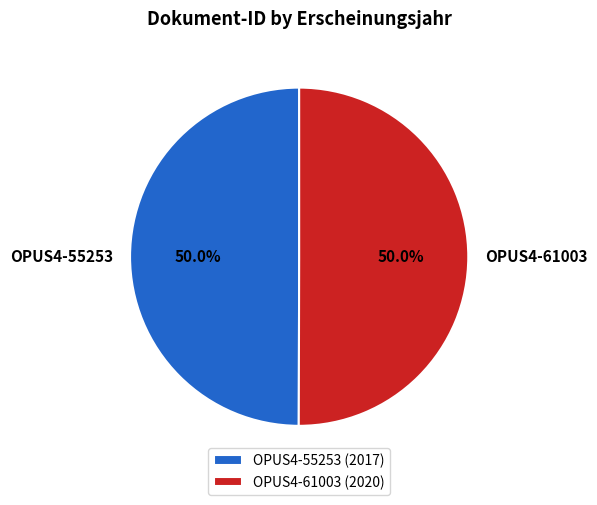

To the nearest percent, what is the combined percentage of OPUS4-55253 and OPUS4-61003?

100%